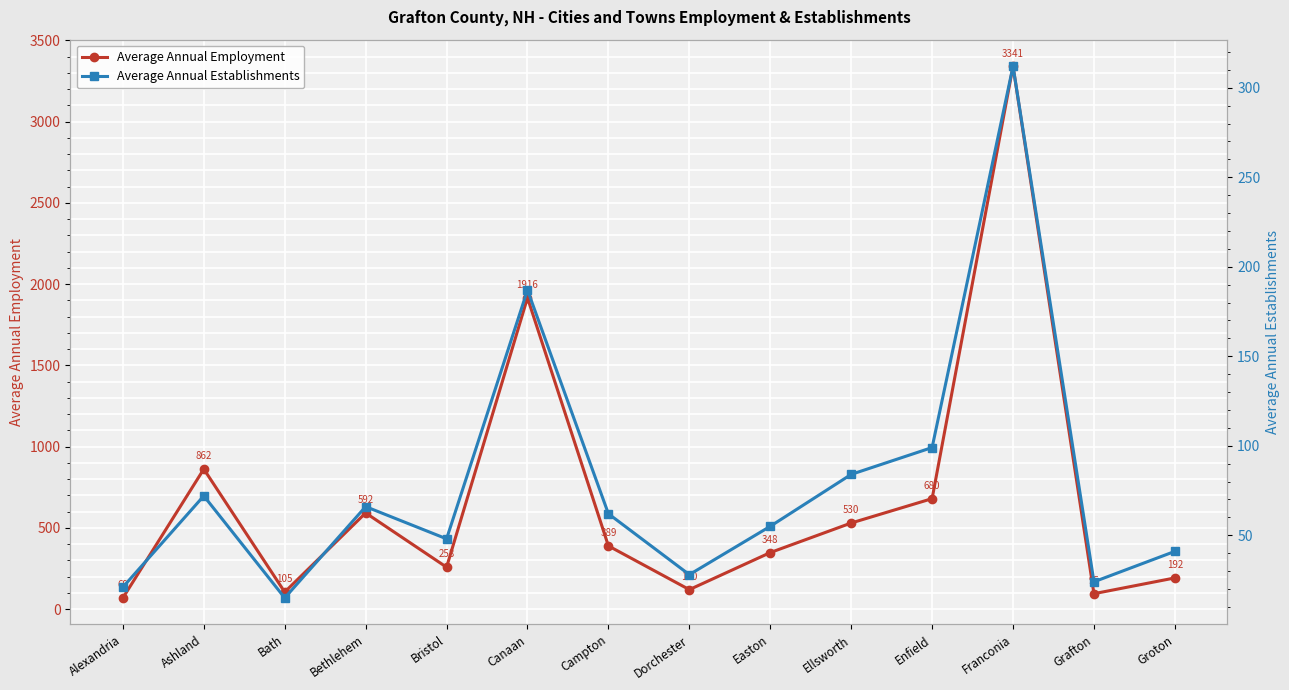

Reading left to right, list all the values displayed in this chart.

Average Annual Employment: 69	862	105	592	258	1916	389	120	348	530	680	3341	95	192
Average Annual Establishments: 21	72	15	66	48	187	62	28	55	84	99	312	24	41